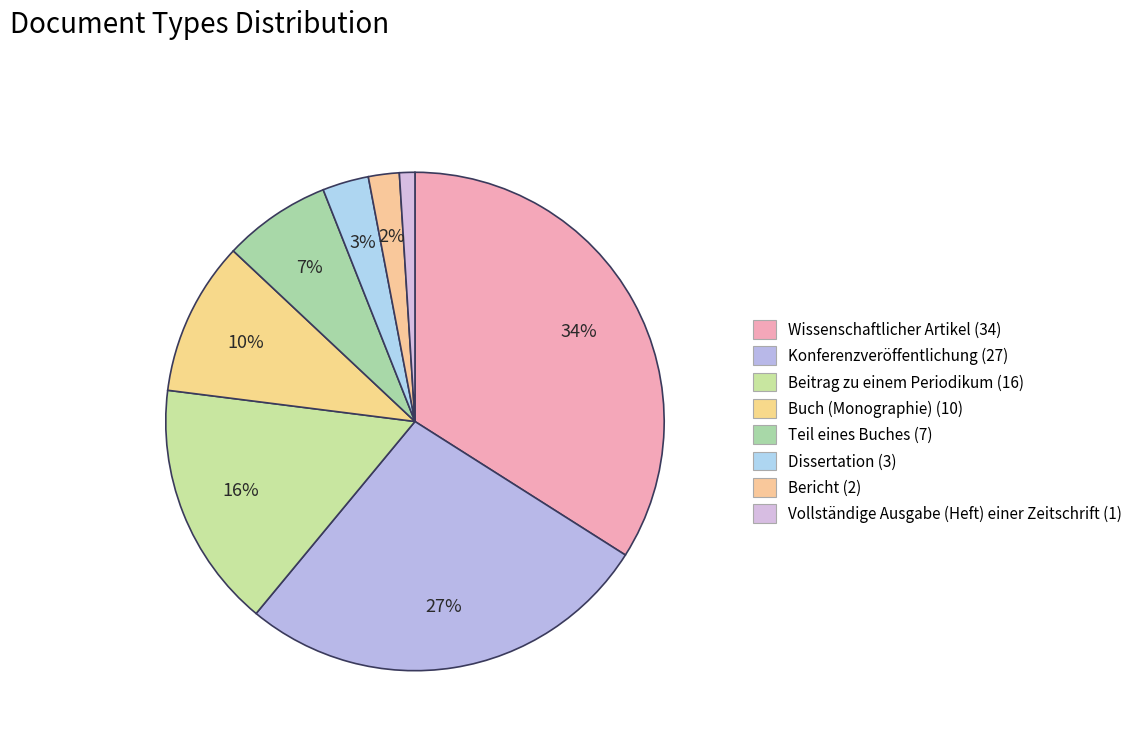

What is the largest slice in the pie chart?

Wissenschaftlicher Artikel